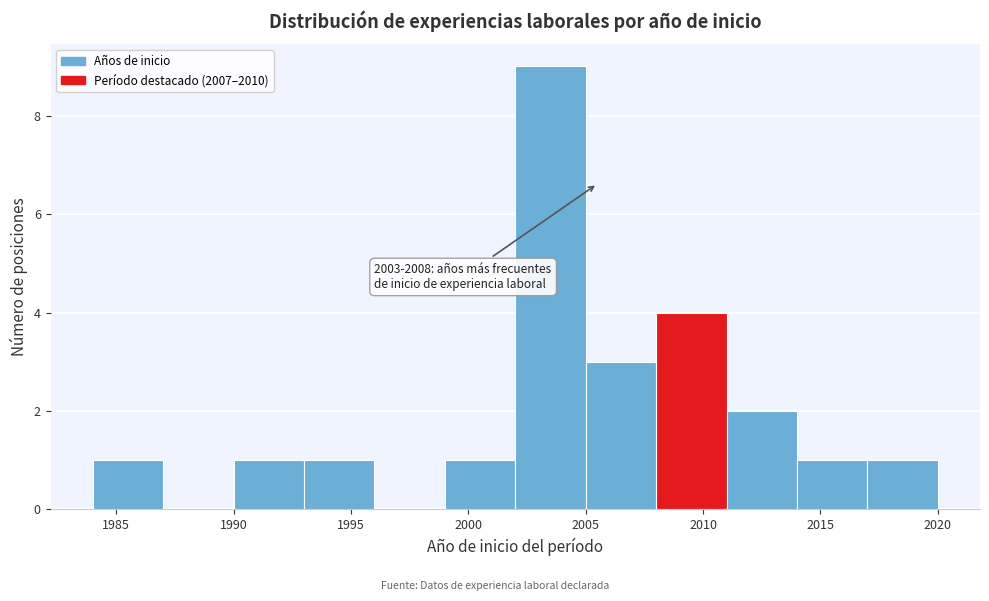

Which range on the x-axis has the tallest bar?

2002 to 2005